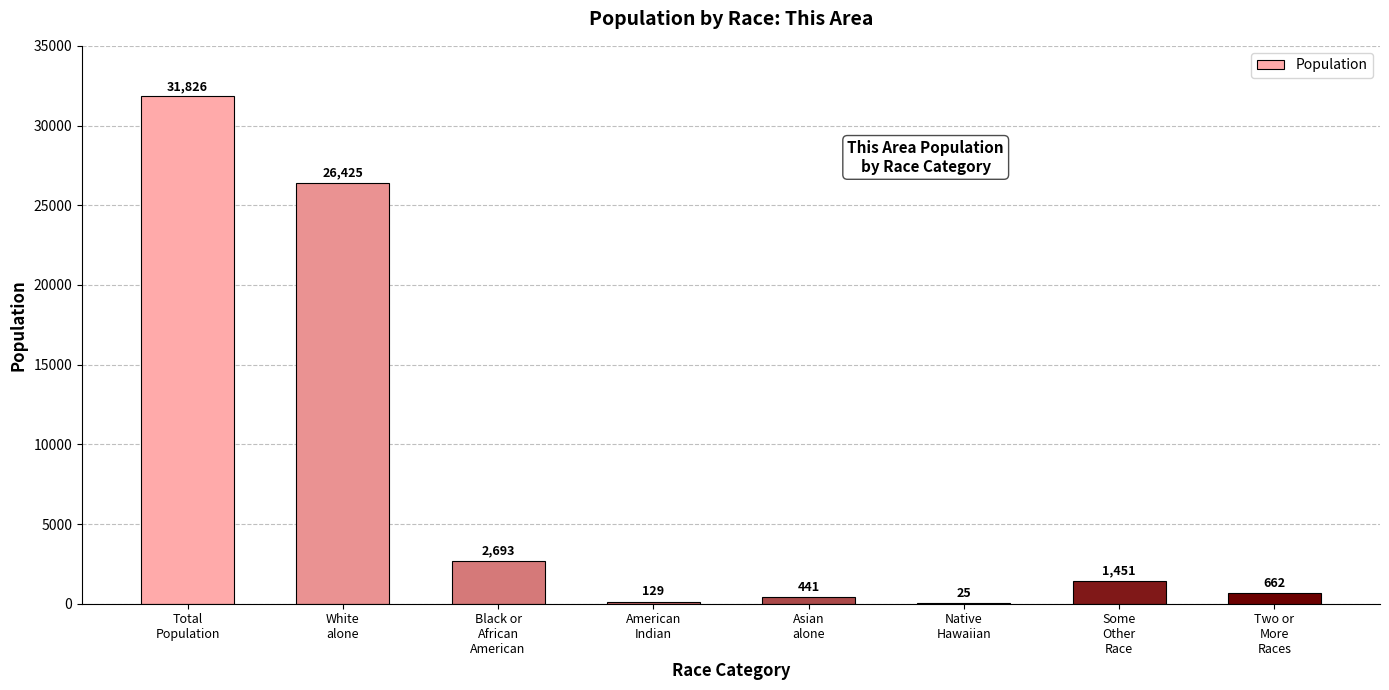

What is the greatest value displayed?

31826